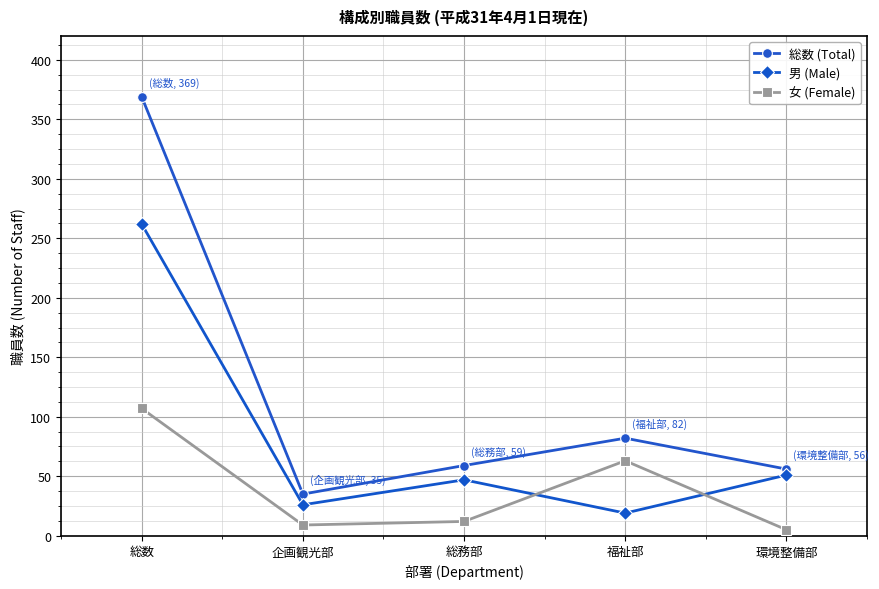

What is the difference between the maximum and minimum values in the 総数 (Total) series?

334